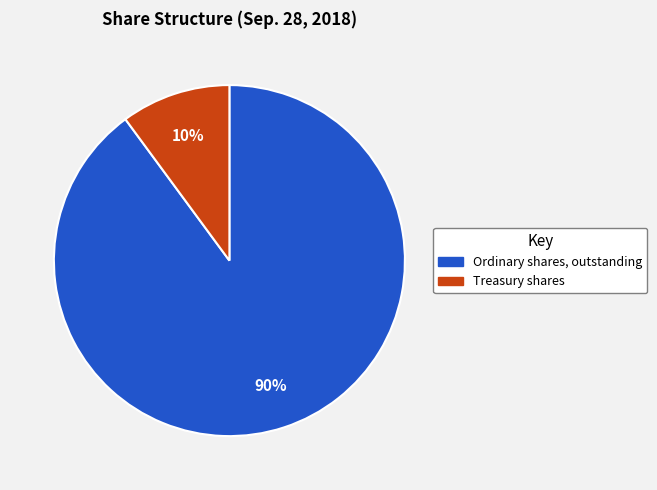

Is there any slice that represents more than half of the pie?

Yes